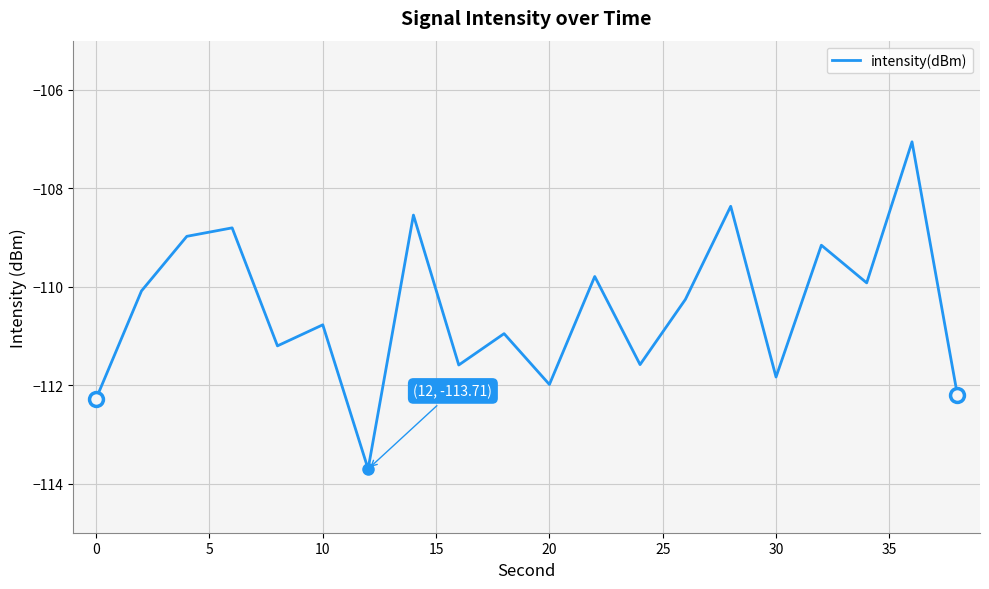

How many values exceed -110?

8